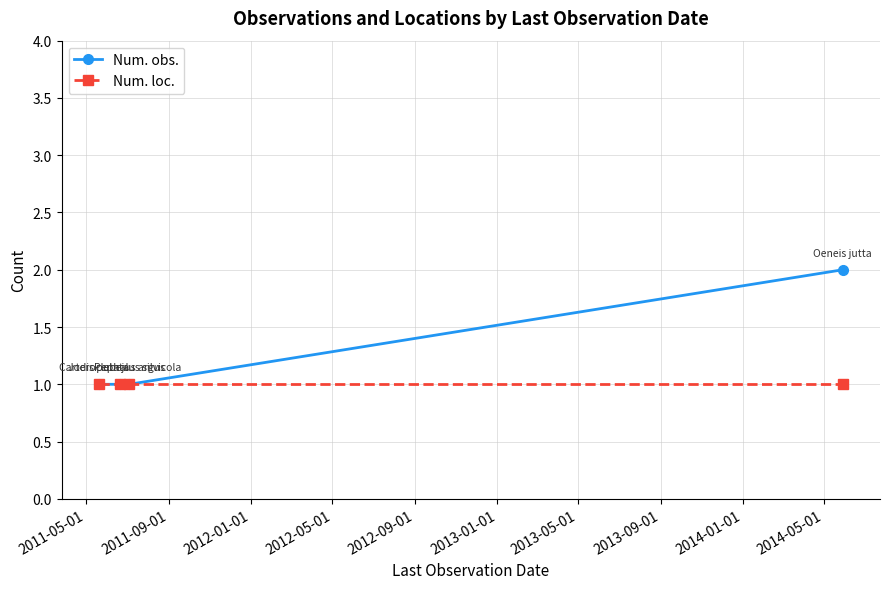

True or false: Num. obs. has more than 1 points higher than both neighbors.

False